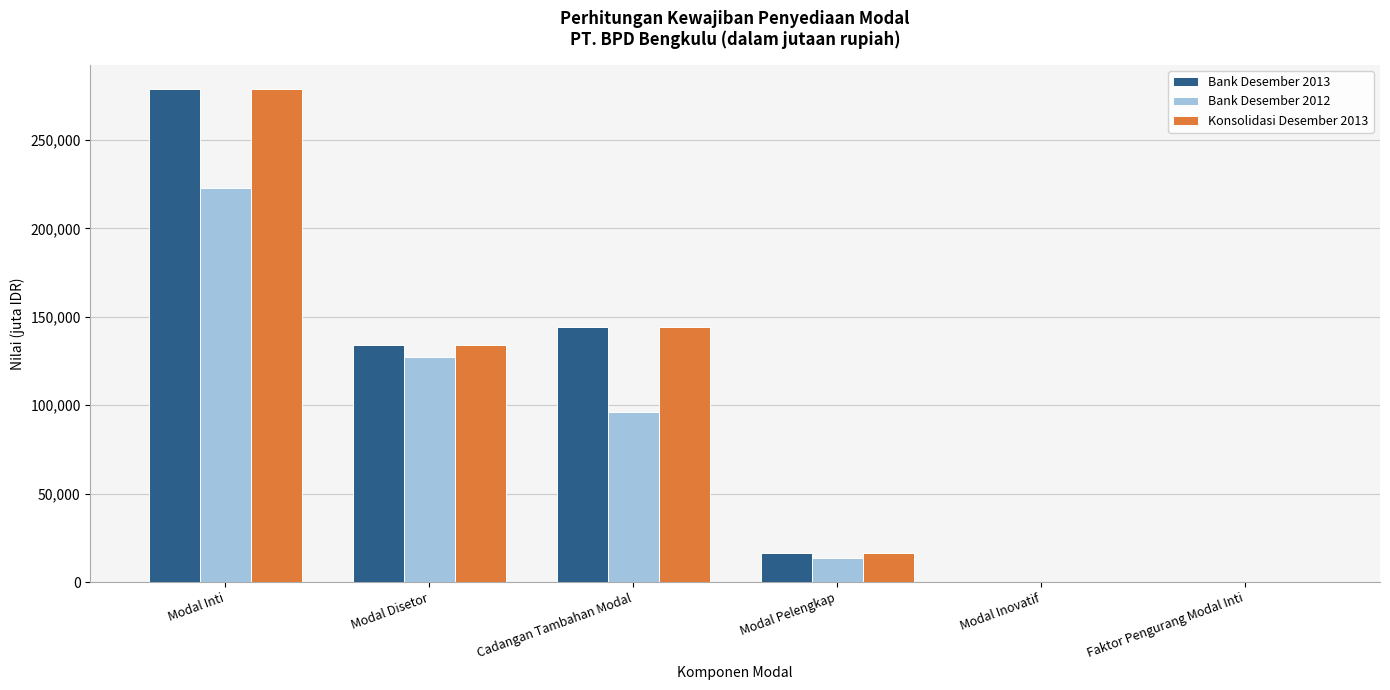

Is the value of Bank Desember 2012 at Cadangan Tambahan Modal greater than the value of Konsolidasi Desember 2013 at Modal Disetor?

No